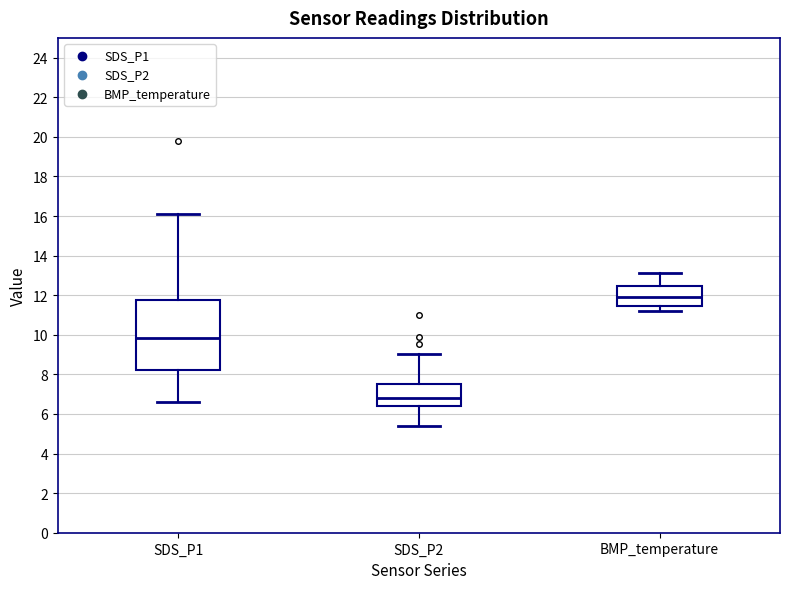

Which box's median line is the lowest?

SDS_P2